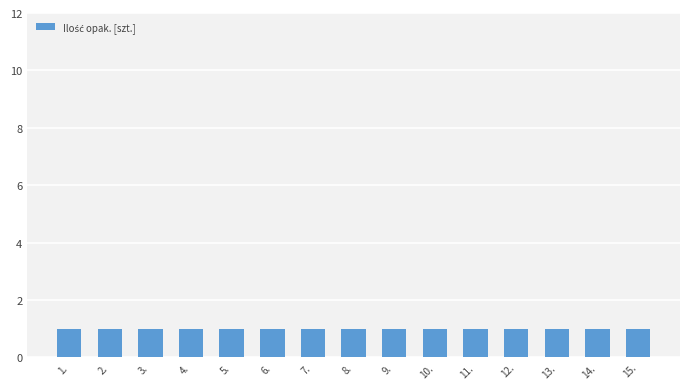

Are the bars grouped side by side (vs. stacked)?

No